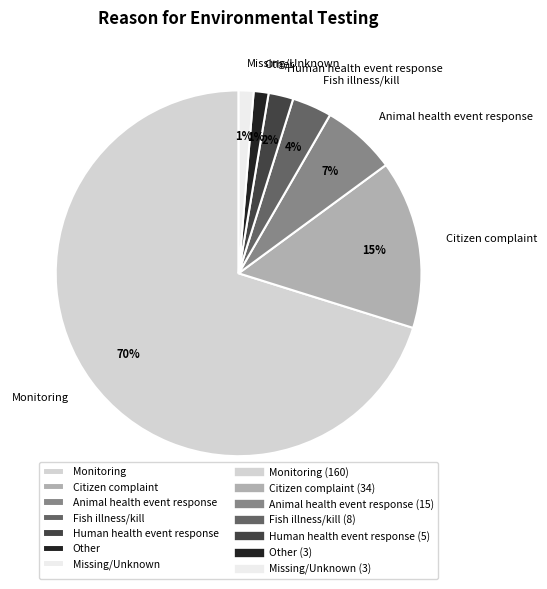

Is there a majority slice in this chart?

Yes